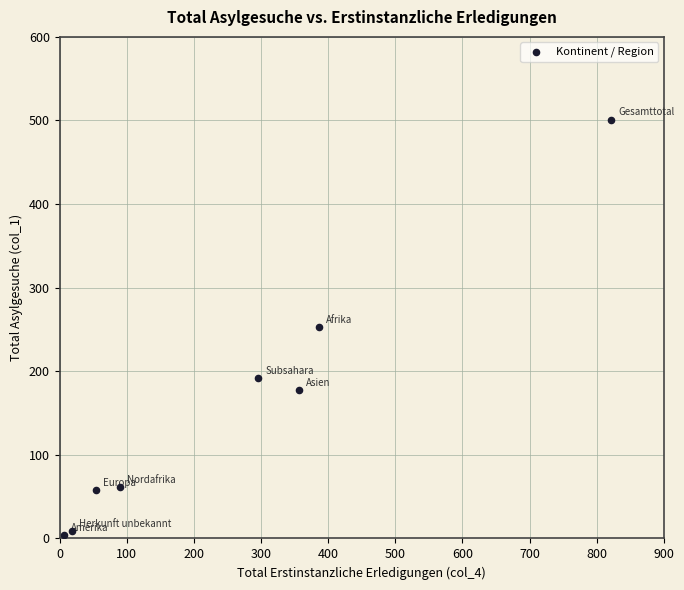

What is the average Y value?

157